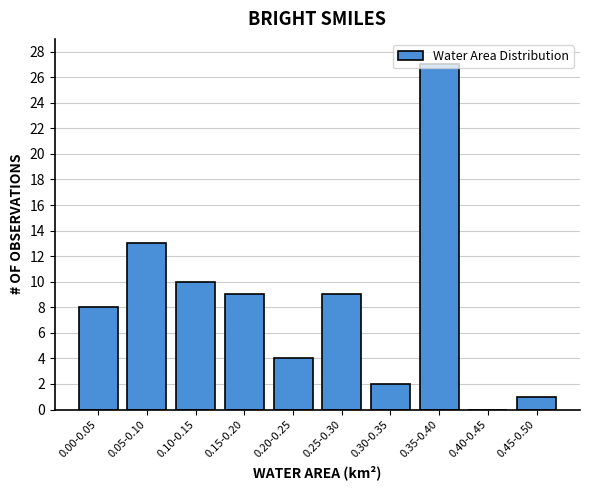

Which has a higher value, 0.05-0.10 or 0.10-0.15?

0.05-0.10